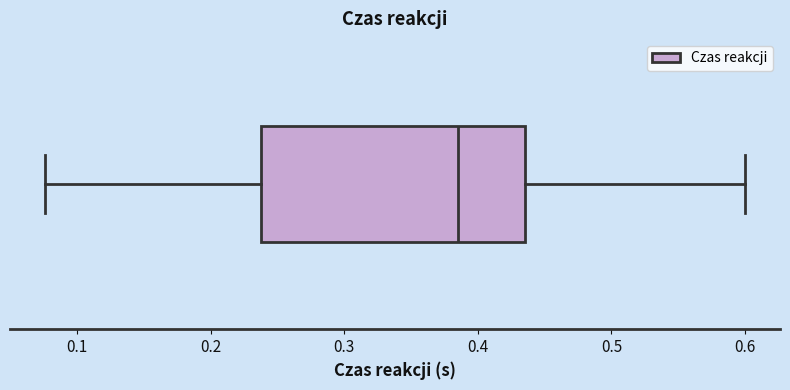

Where is the right edge of the box on the x-axis? The values are not printed on the chart, so give them approximately, as read against the axis.

0.44